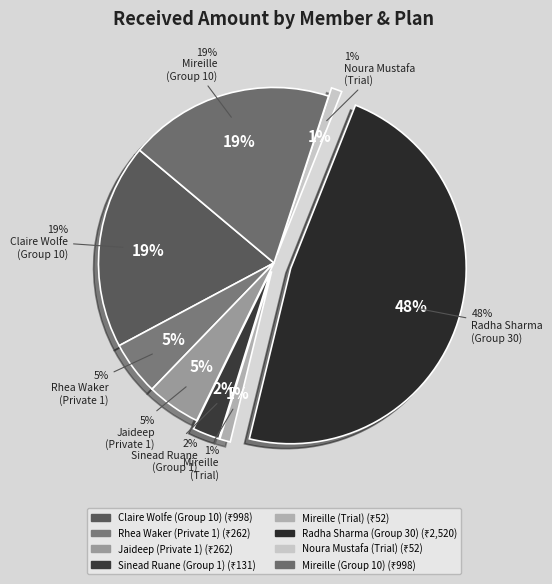

What is the change in value from Rhea Waker
(Private 1) to Mireille
(Group 10)?

+736